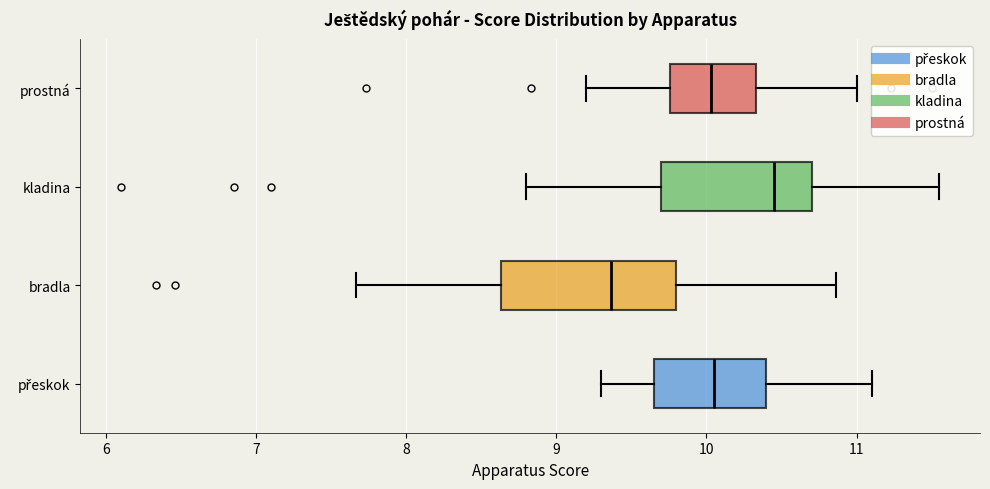

Which box has the furthest to the left median line?

bradla